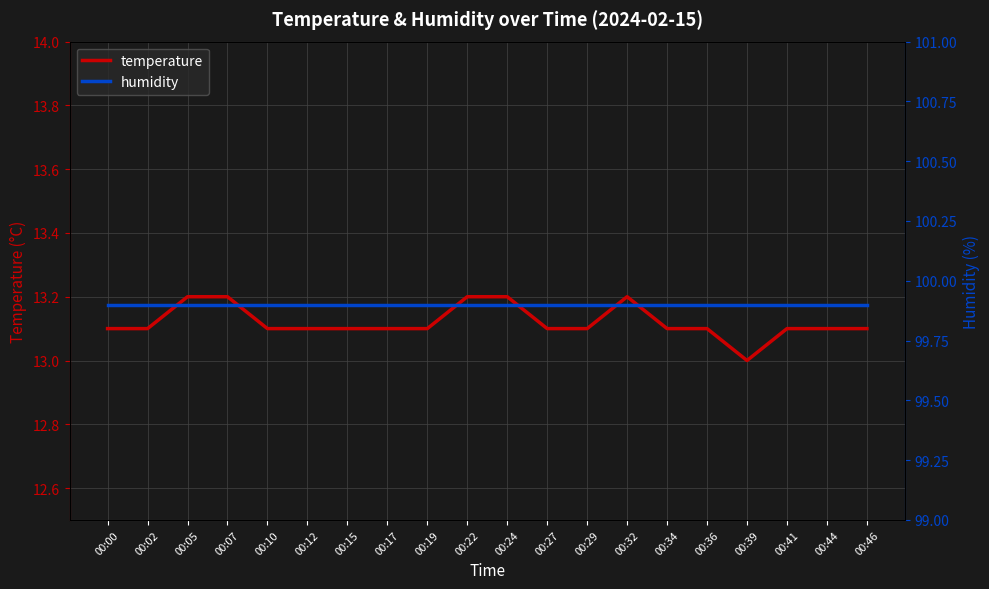

At which label does temperature reach its minimum?

00:39